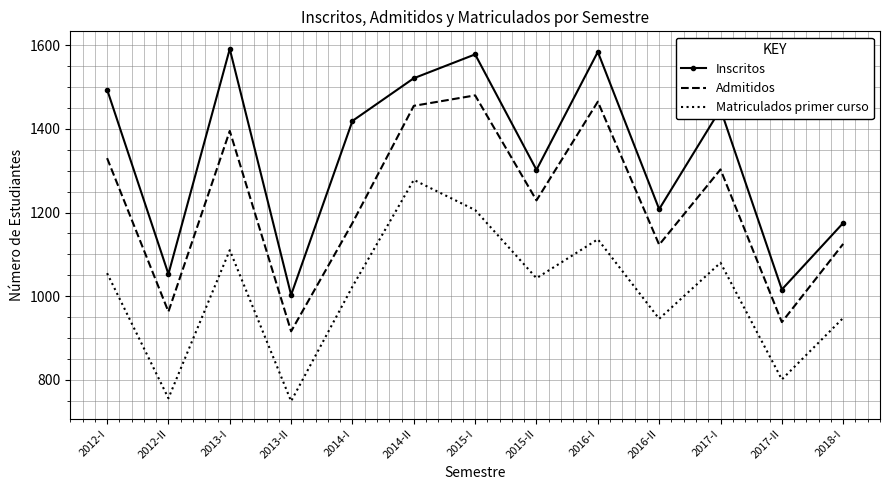

True or false: Inscritos has more than 2 points higher than both neighbors.

True